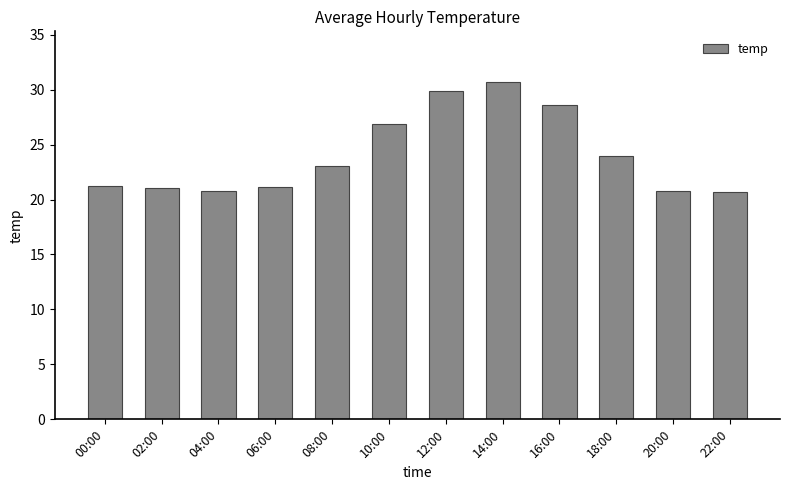

How many bars are there in total?

12